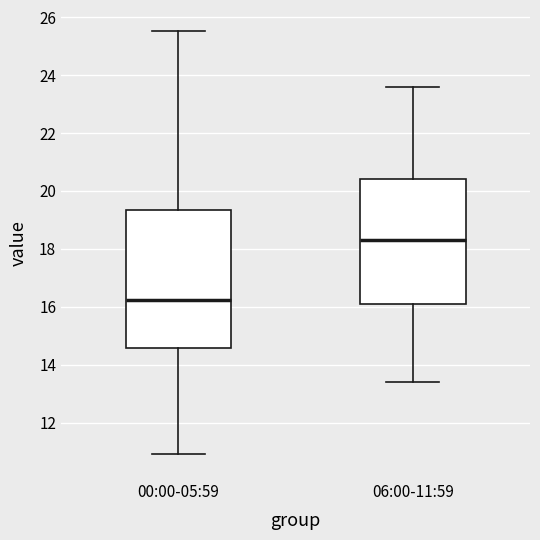

Reading left to right, read every box against the y-axis: the position of its median line, the range the box covers, and the ends of its whiskers. The values are not printed on the chart, so give them approximately, as read against the axis.

00:00-05:59: median 16.2, box 14.6 to 19.4, whiskers 11.0 to 25.6
06:00-11:59: median 18.4, box 16.2 to 20.4, whiskers 13.4 to 23.6